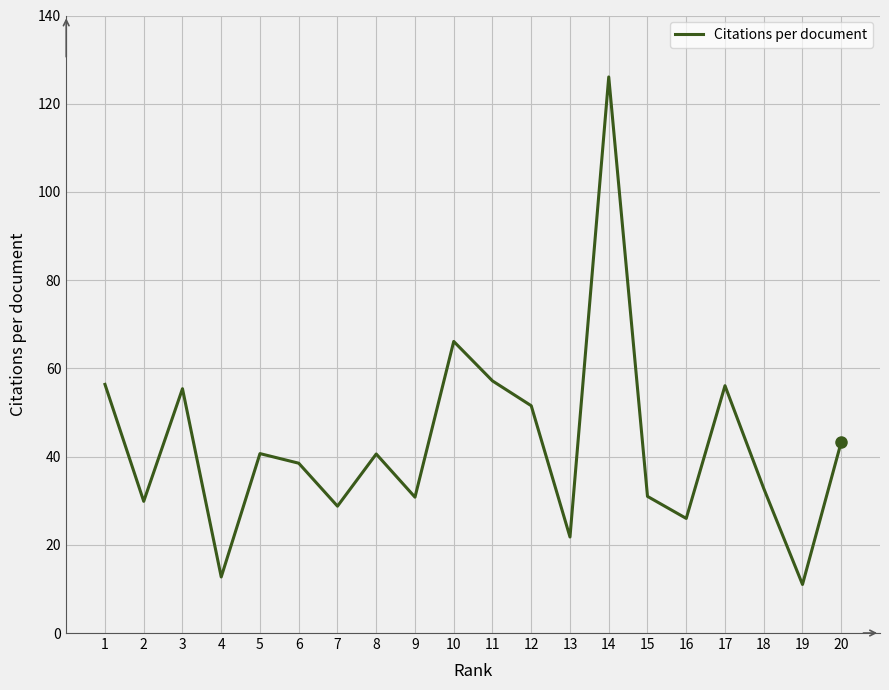

How many lines are shown in the chart?

1